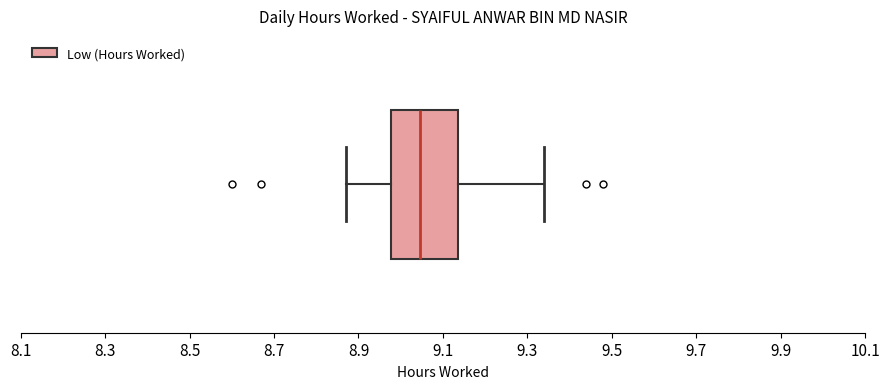

Read this box plot against the x-axis: the position of the median line, the range covered by the box, and the ends of both whiskers. The values are not printed on the chart, so give them approximately, as read against the axis.

median 9.04, box 8.98 to 9.14, whiskers 8.88 to 9.34